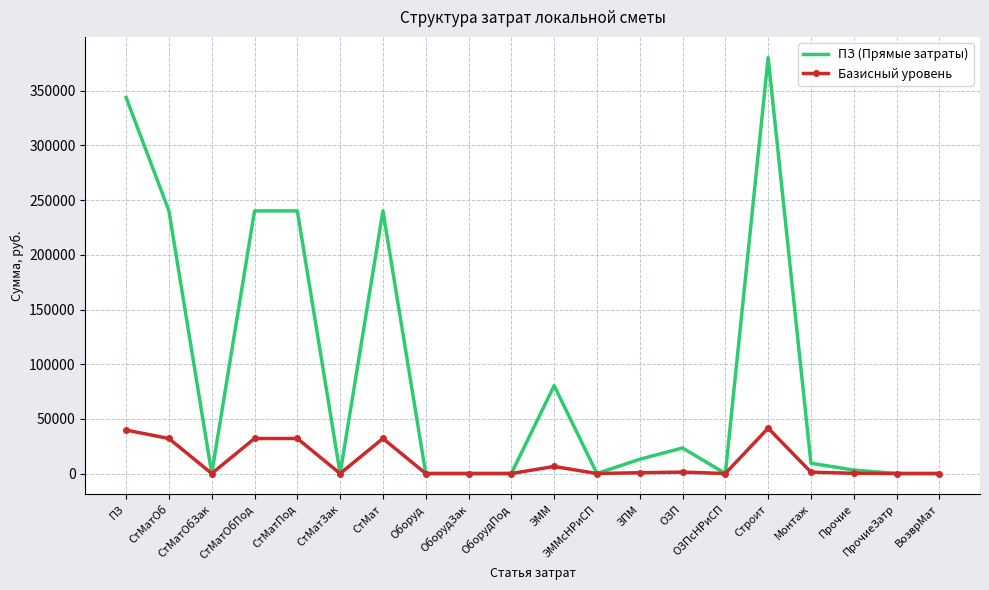

Which series changed the most between СтМатПод and Оборуд?

ПЗ (Прямые затраты)